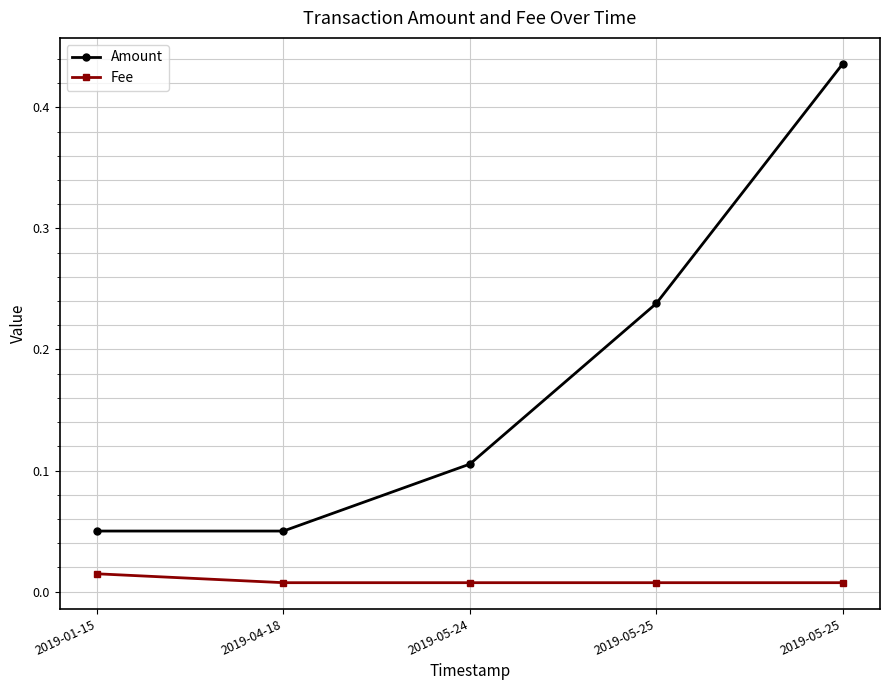

True or false: Fee has more than 2 interior local peaks.

False